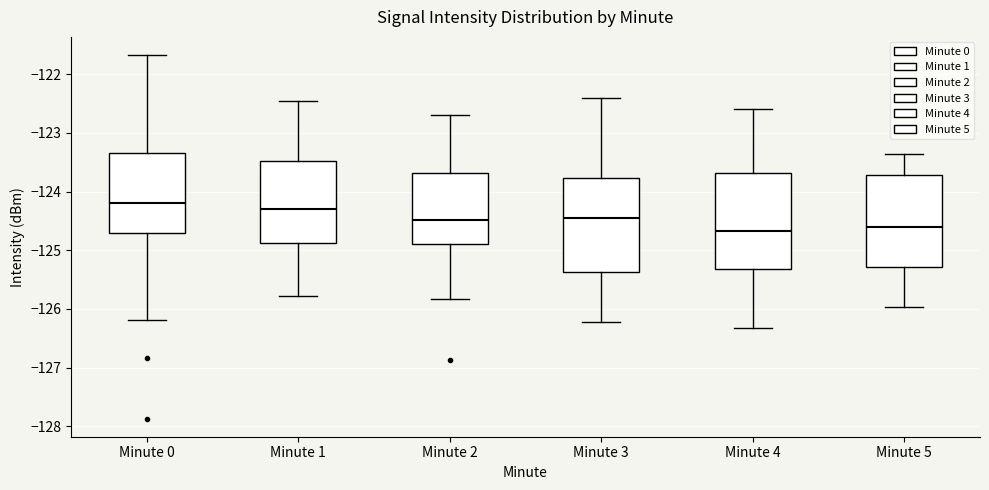

Reading left to right, transcribe this box plot: for each box, give where its median line is, the range the box spans, and where its two whiskers end, as read against the y-axis. The values are not printed on the chart, so give them approximately, as read against the axis.

Minute 0: median -124.2, box -124.7 to -123.3, whiskers -126.2 to -121.7
Minute 1: median -124.3, box -124.9 to -123.5, whiskers -125.8 to -122.5
Minute 2: median -124.5, box -124.9 to -123.7, whiskers -125.8 to -122.7
Minute 3: median -124.5, box -125.4 to -123.8, whiskers -126.2 to -122.4
Minute 4: median -124.7, box -125.3 to -123.7, whiskers -126.3 to -122.6
Minute 5: median -124.6, box -125.3 to -123.7, whiskers -126.0 to -123.4